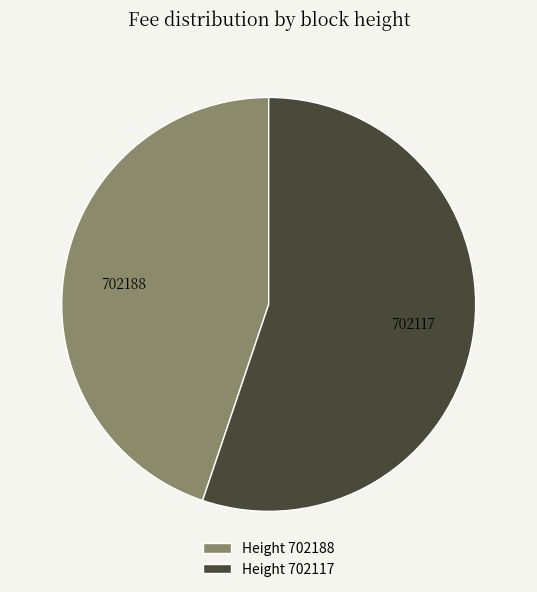

Is it true that Height 702117 is 42% of the pie?

False